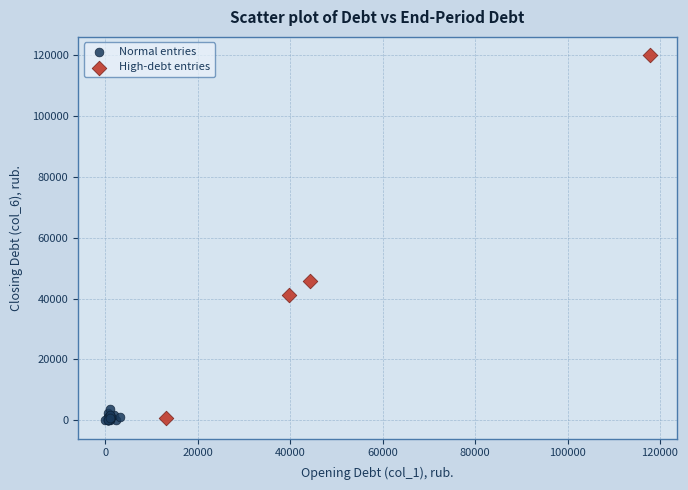

Which series contains the highest Y value?

High-debt entries